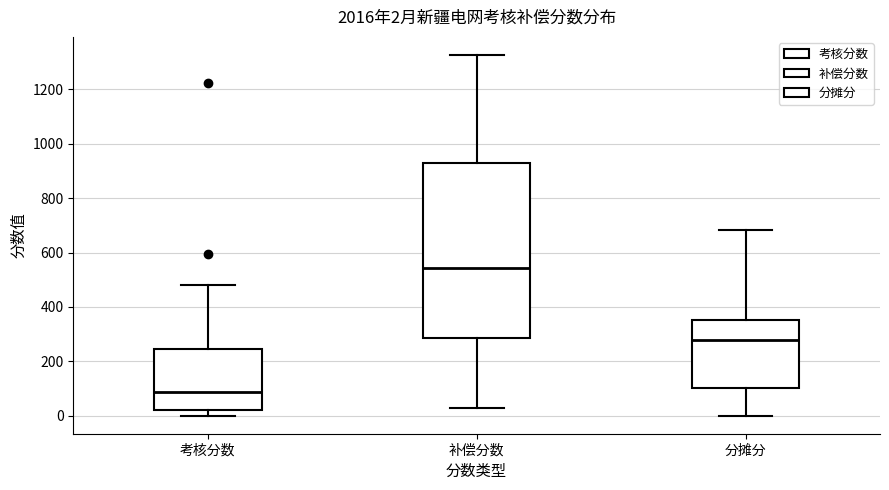

Which box has the lowest median line?

考核分数